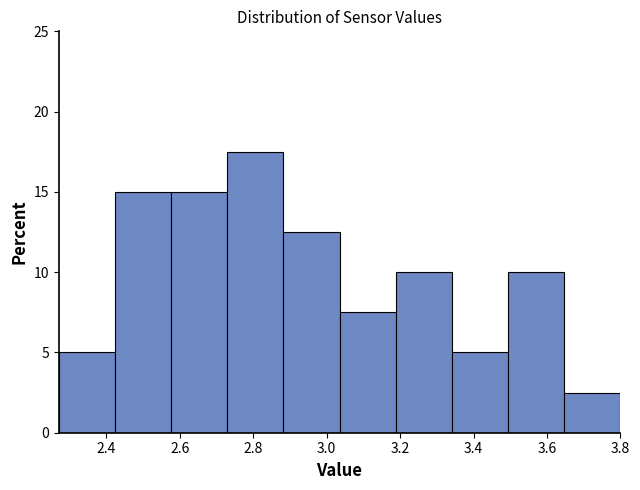

Which range on the x-axis has the tallest bar?

2.72 to 2.88